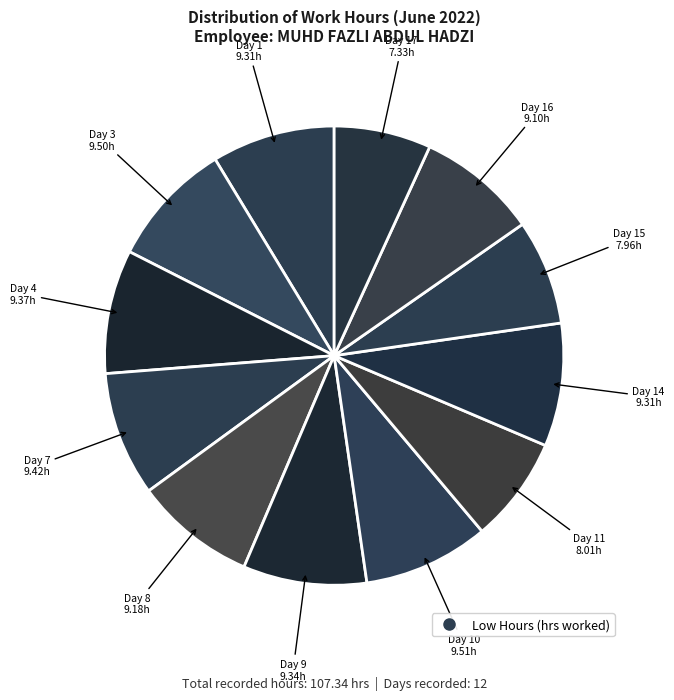

Rank the categories by value from highest to lowest.

Day 10 (Fri), Day 3 (Fri), Day 7 (Tue), Day 4 (Sat), Day 9 (Thu), Day 1 (Wed), Day 14 (Tue), Day 8 (Wed), Day 16 (Thu), Day 11 (Sat), Day 15 (Wed), Day 17 (Fri)